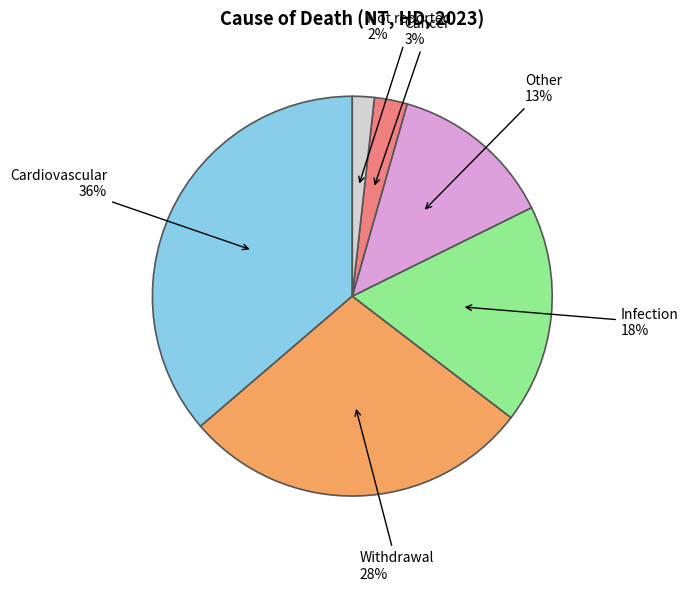

Combined, do Infection and Cardiovascular account for over 50%?

Yes